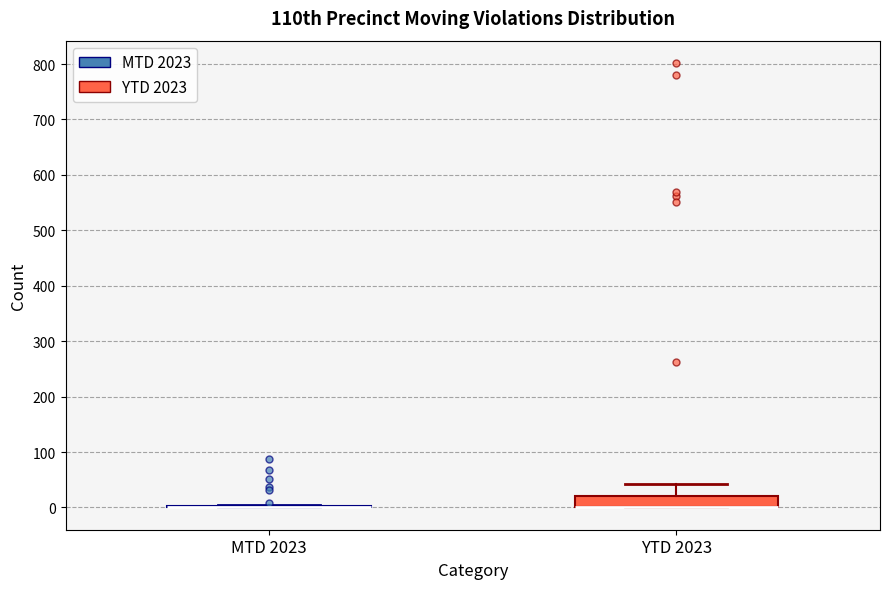

Where is the upper edge of the box for YTD 2023 on the y-axis? The values are not printed on the chart, so give them approximately, as read against the axis.

20